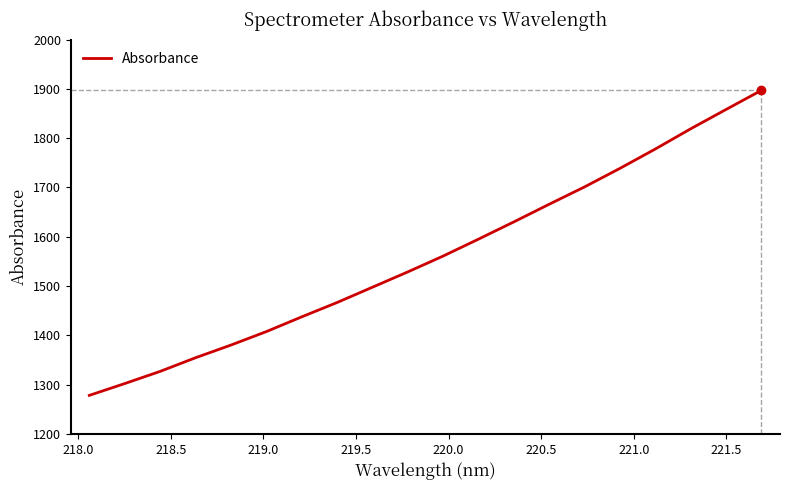

What is the maximum value shown in the chart?

1897.0